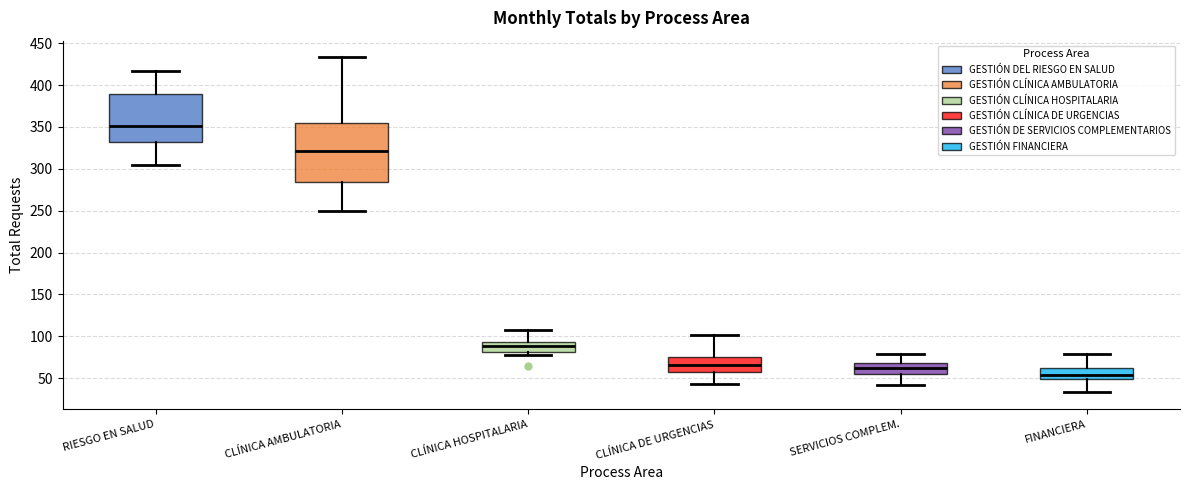

Which box has the highest median line?

RIESGO EN SALUD